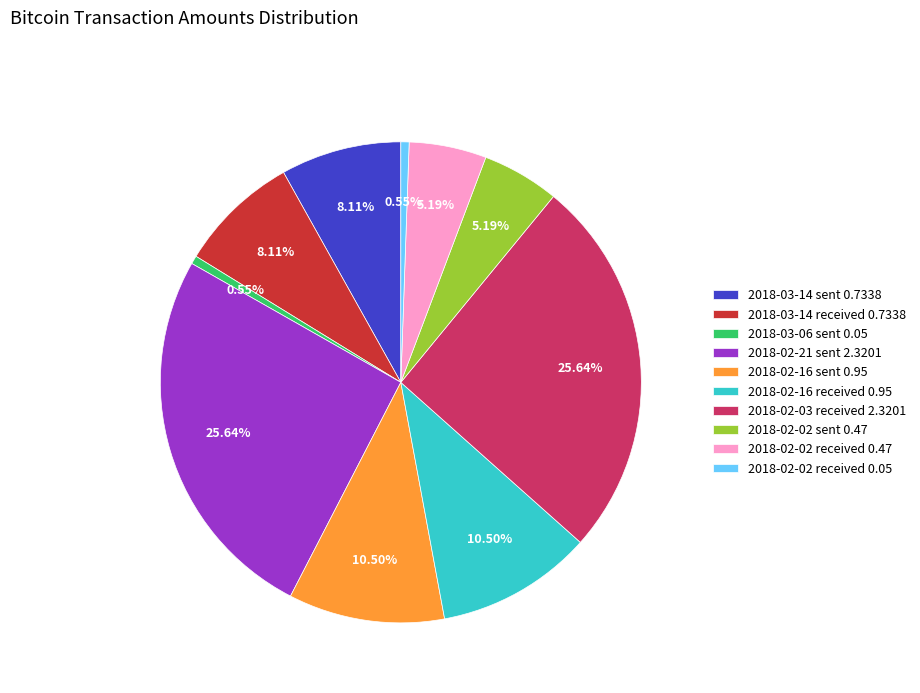

Is there a majority slice in this chart?

No